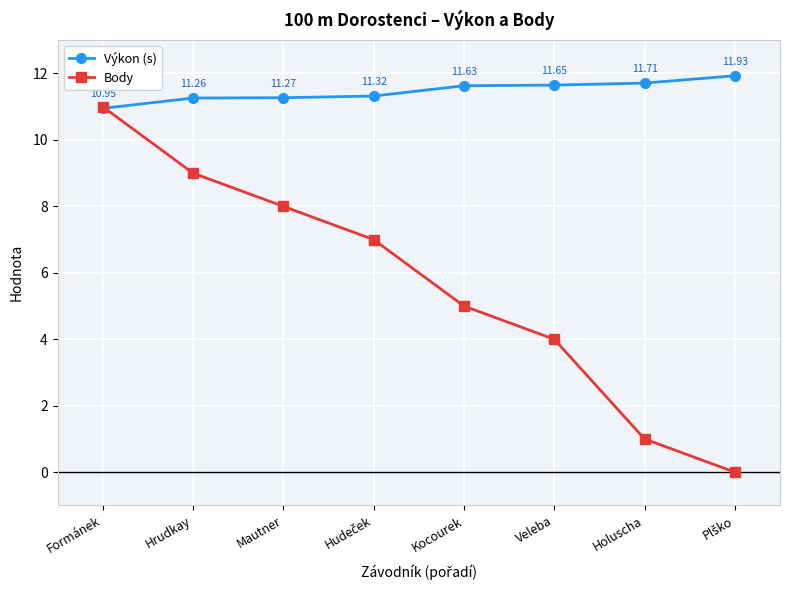

At which category is the sum across all series the highest?

Formánek